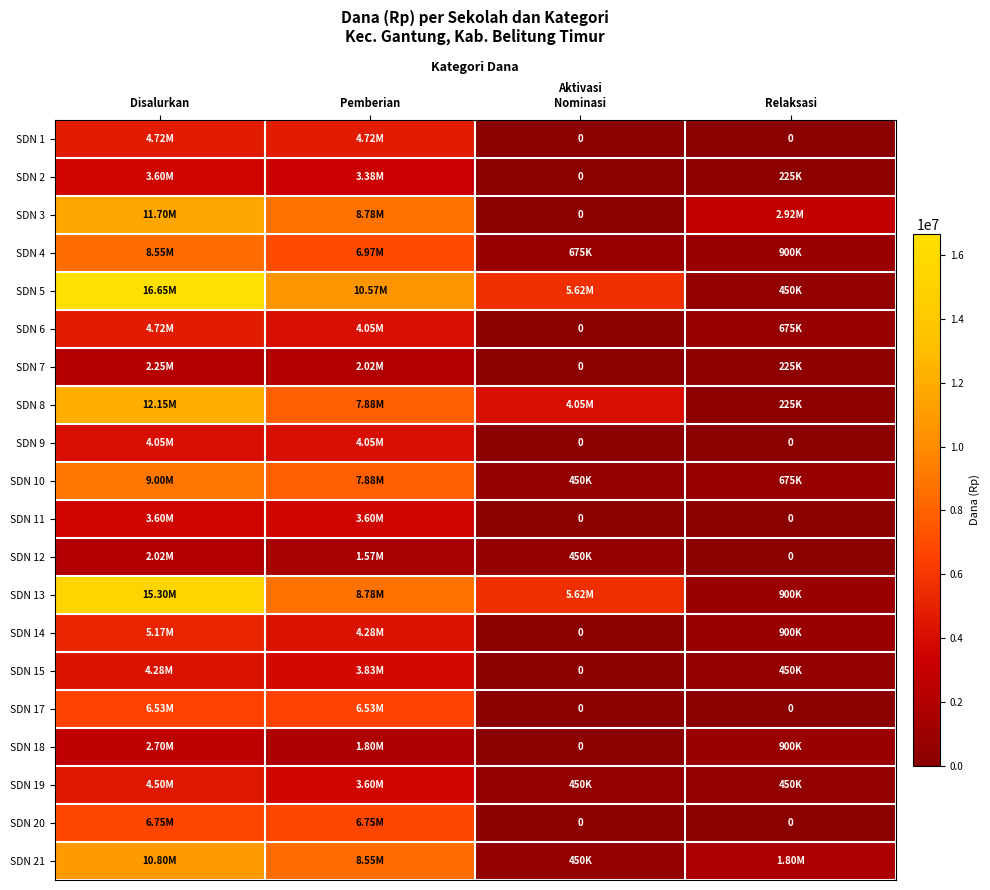

Where is SDN 3 nearest to the value 5850000?

Pemberian